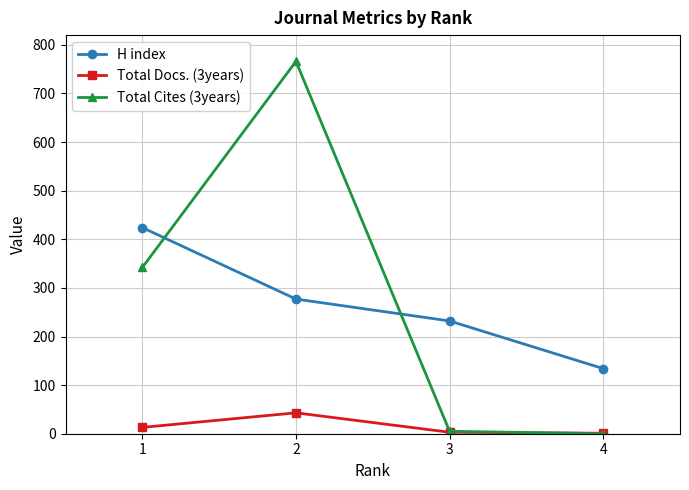

Count the number of categories in the chart.

4